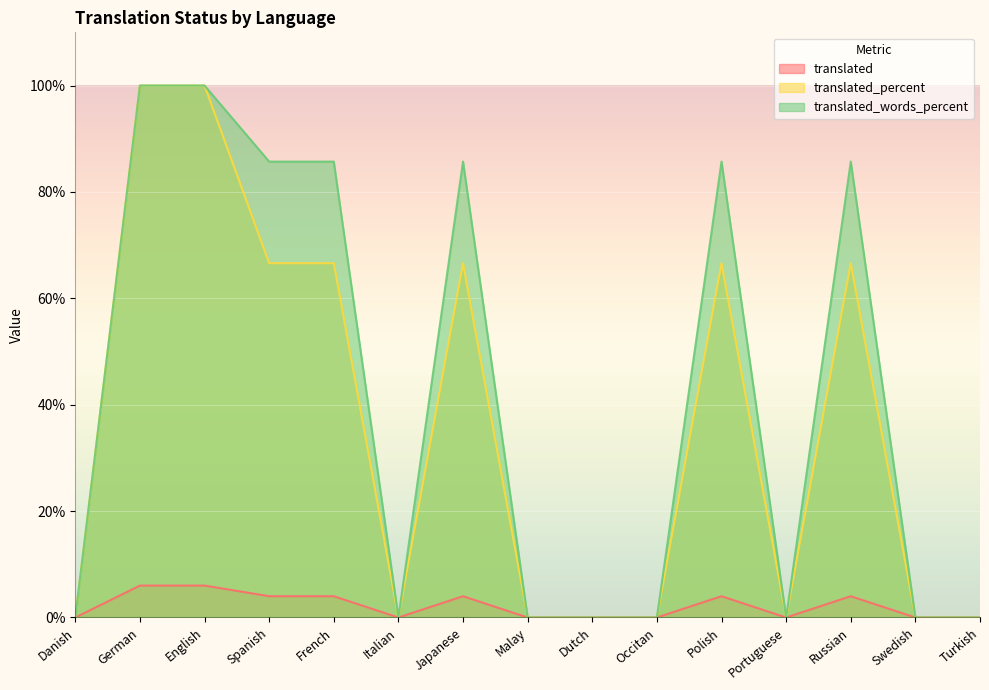

List the labels in order of translated_percent value, smallest first.

Danish, Italian, Malay, Dutch, Occitan, Portuguese, Swedish, Turkish, Spanish, French, Japanese, Polish, Russian, German, English